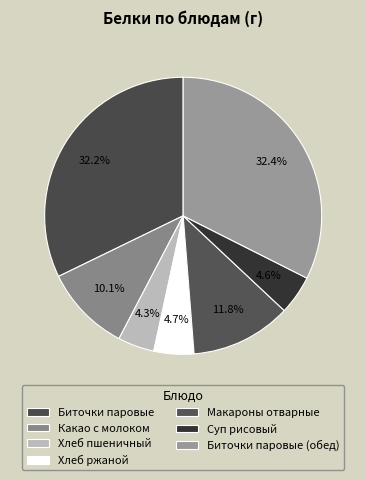

How many segments does this pie chart have?

7